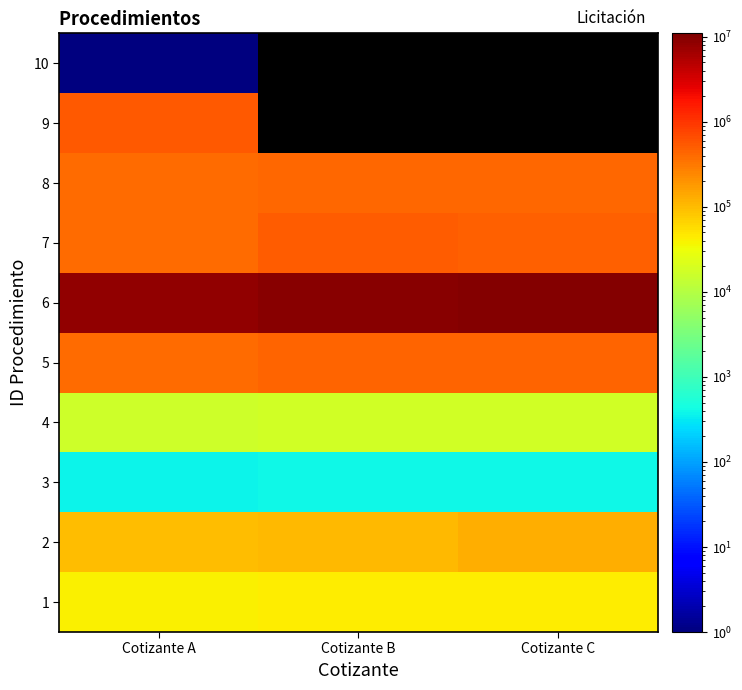

Is the value of 3 at Cotizante B greater than the value of 2 at Cotizante A?

No